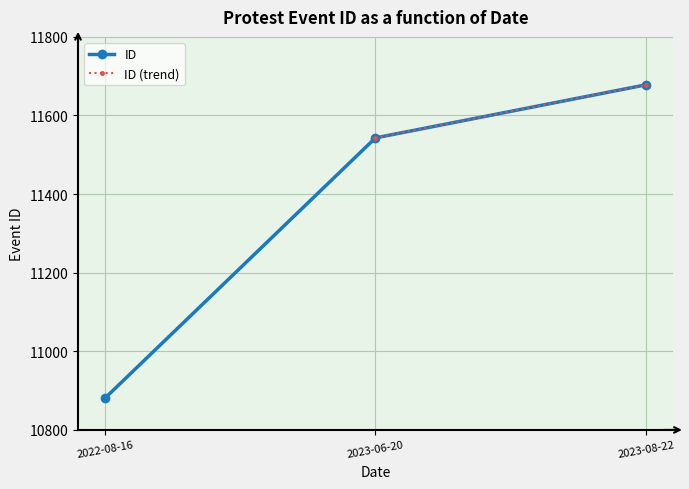

What position from the right is 2023-06-20?

2